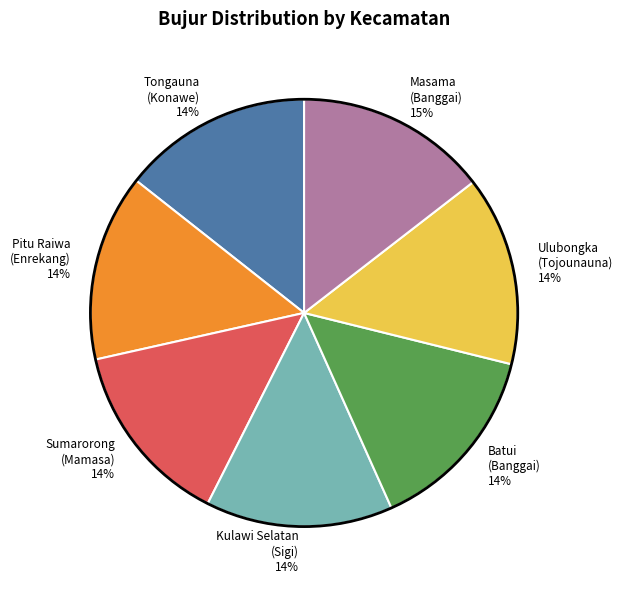

True or false: Ulubongka (Tojounauna) accounts for 14% of the total.

True